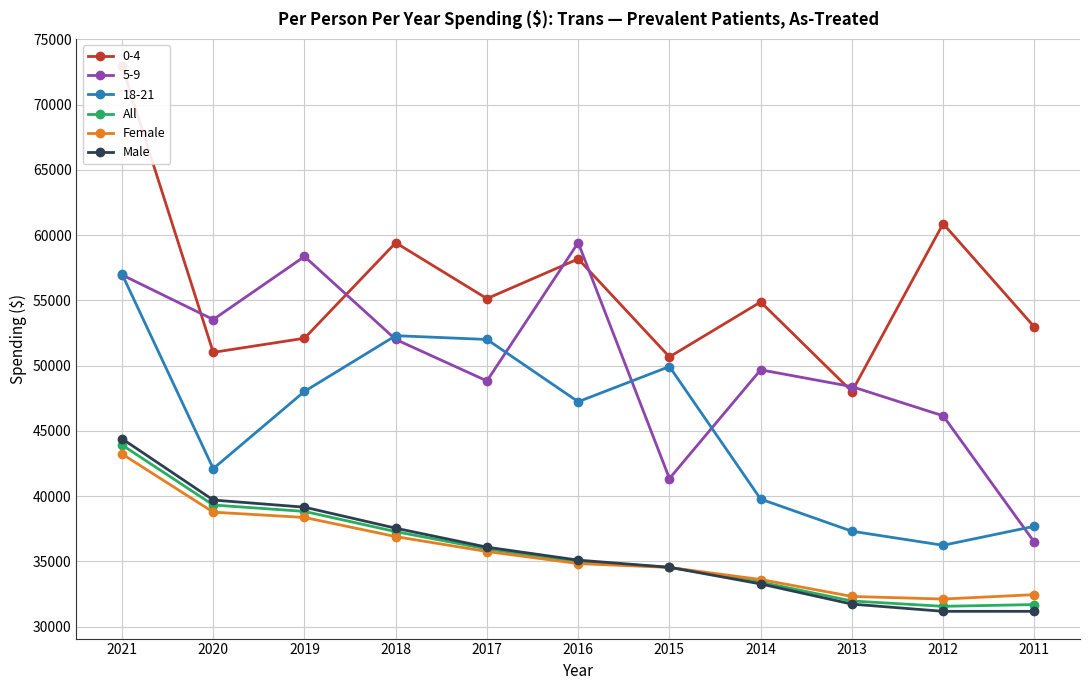

Which has a higher value, 2017 or 2018?

2018